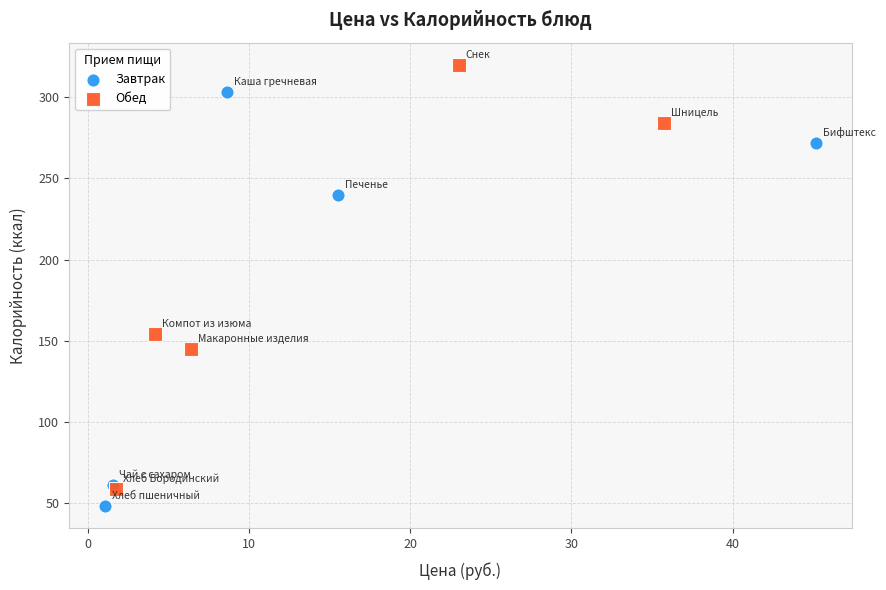

Which series has the largest Y range (max minus min)?

Обед